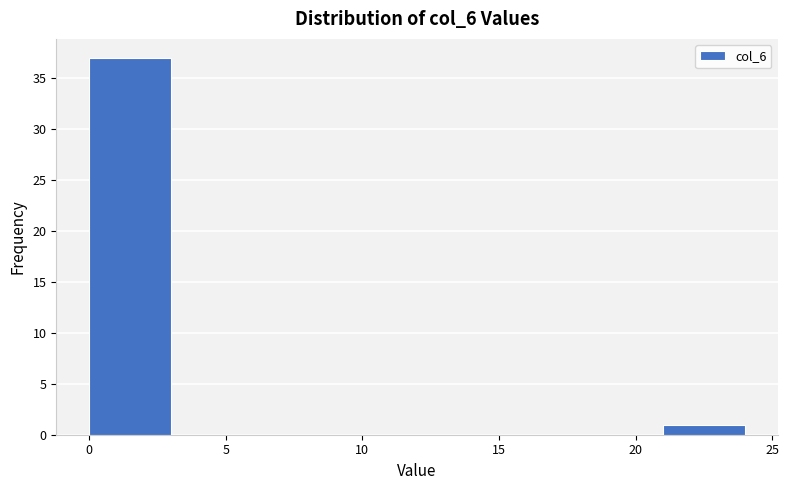

Which range on the x-axis has the tallest bar?

0 to 3